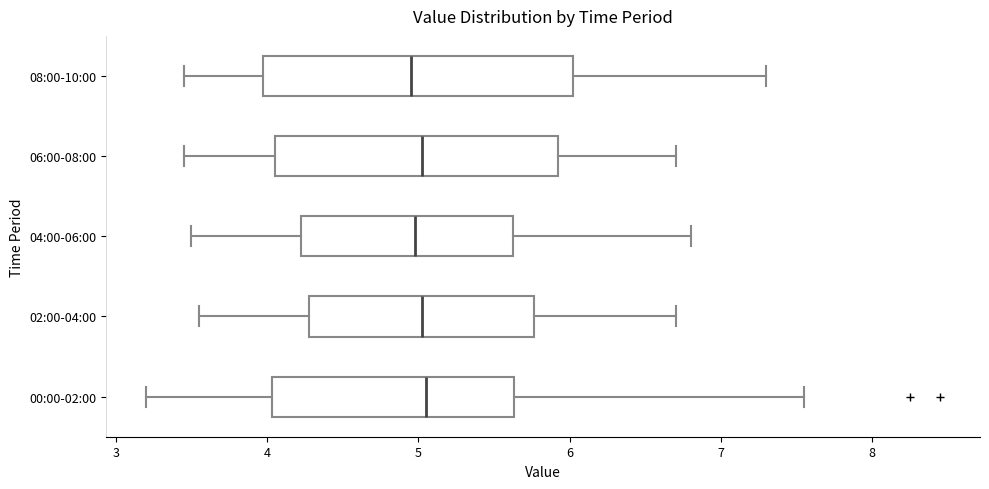

Reading bottom to top, transcribe this box plot: for each box, give where its median line is, the range the box spans, and where its two whiskers end, as read against the x-axis. The values are not printed on the chart, so give them approximately, as read against the axis.

00:00-02:00: median 5.1, box 4.0 to 5.6, whiskers 3.2 to 7.6
02:00-04:00: median 5.0, box 4.3 to 5.8, whiskers 3.6 to 6.7
04:00-06:00: median 5.0, box 4.2 to 5.6, whiskers 3.5 to 6.8
06:00-08:00: median 5.0, box 4.1 to 5.9, whiskers 3.5 to 6.7
08:00-10:00: median 5.0, box 4.0 to 6.0, whiskers 3.5 to 7.3